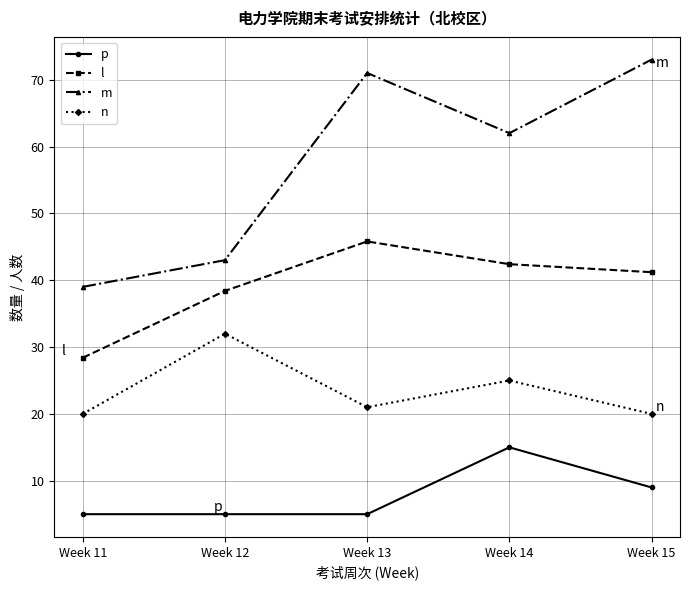

Reading left to right, what are all the values shown in this chart?

p: 5.0	5.0	5.0	15.0	9.0
l: 28.4	38.4	45.8	42.4	41.2
m: 39.0	43.0	71.0	62.0	73.0
n: 20.0	32.0	21.0	25.0	20.0